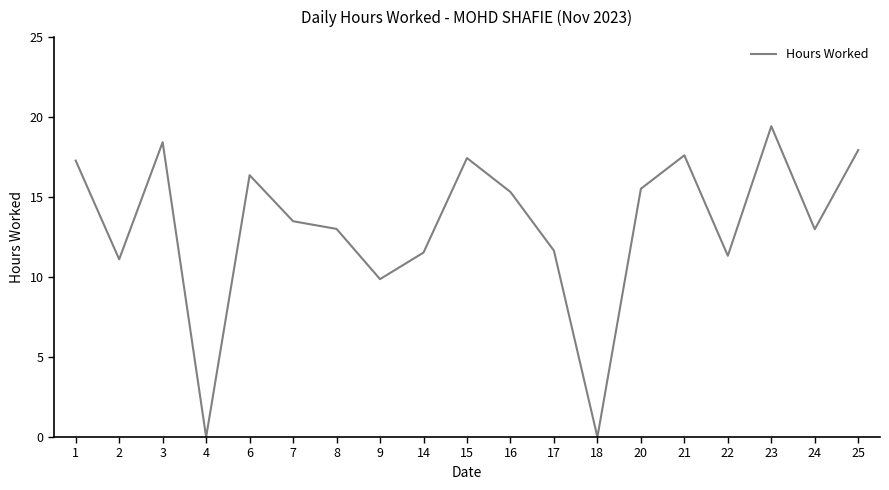

What is the difference between the values at 20 and 25?

2.4